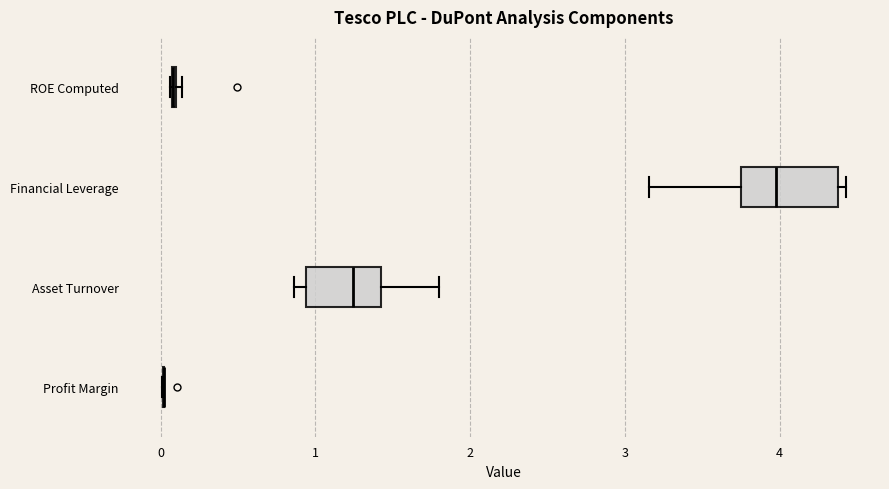

Reading bottom to top, read every box against the x-axis: the position of its median line, the range the box covers, and the ends of its whiskers. The values are not printed on the chart, so give them approximately, as read against the axis.

Profit Margin: box collapsed to a line at 0.0, whiskers 0.0 to 0.0
Asset Turnover: median 1.2, box 0.9 to 1.4, whiskers 0.9 (just left of the box's left edge) to 1.8
Financial Leverage: median 4.0, box 3.8 to 4.4, whiskers 3.2 to 4.4 (just right of the box's right edge)
ROE Computed: box collapsed to a line at 0.1, whiskers 0.1 to 0.1